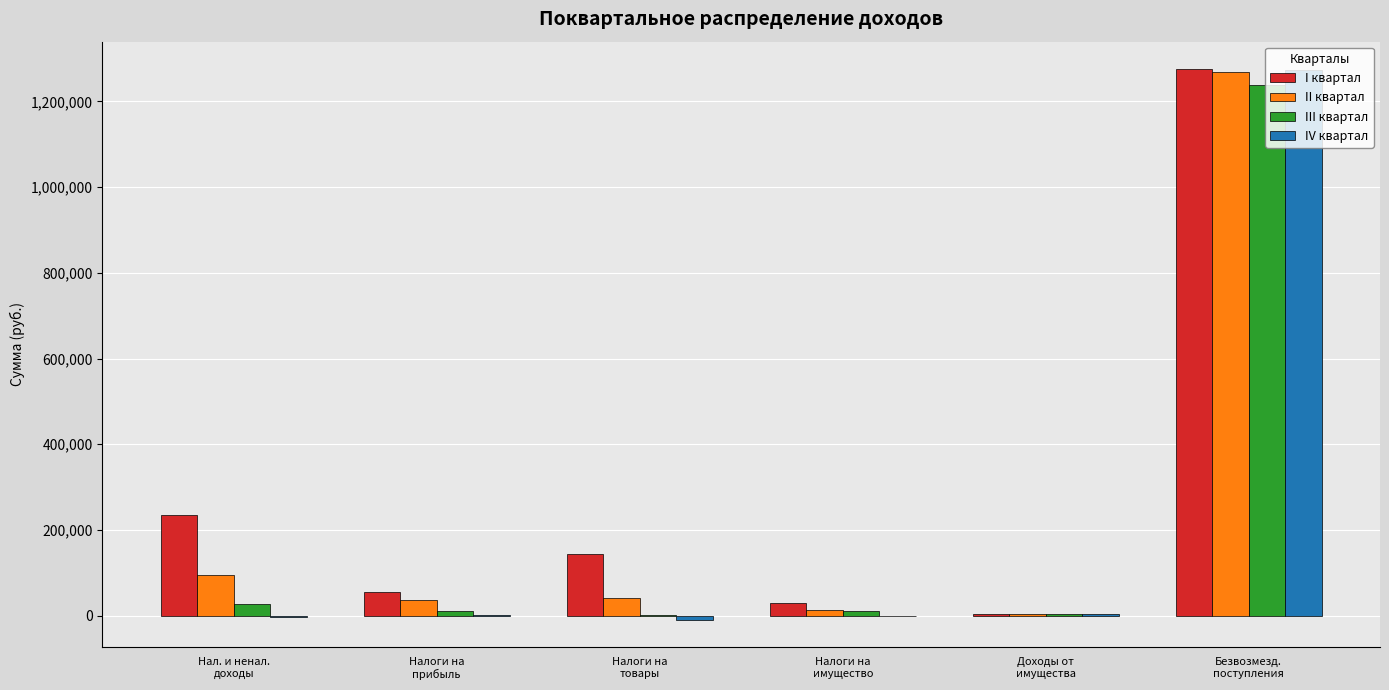

What is the greatest value displayed?

1274893.4